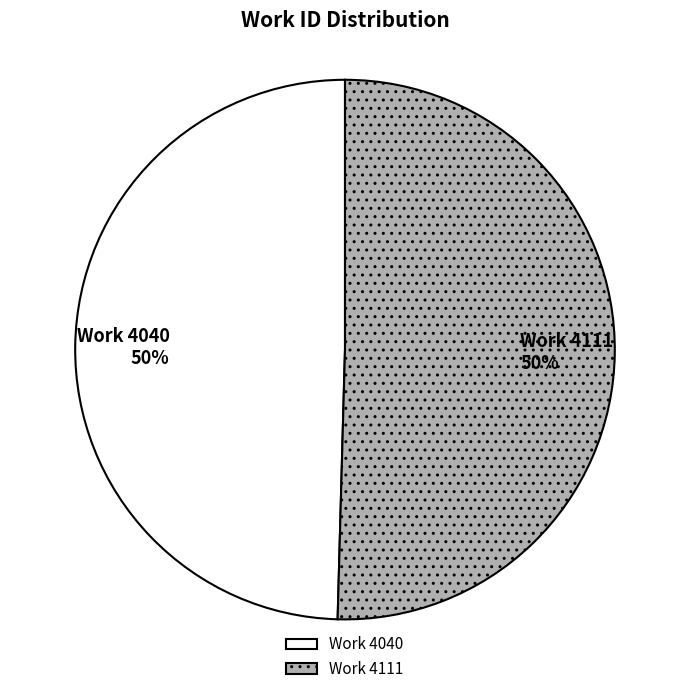

True or false: Work 4040 accounts for 40% of the total.

False